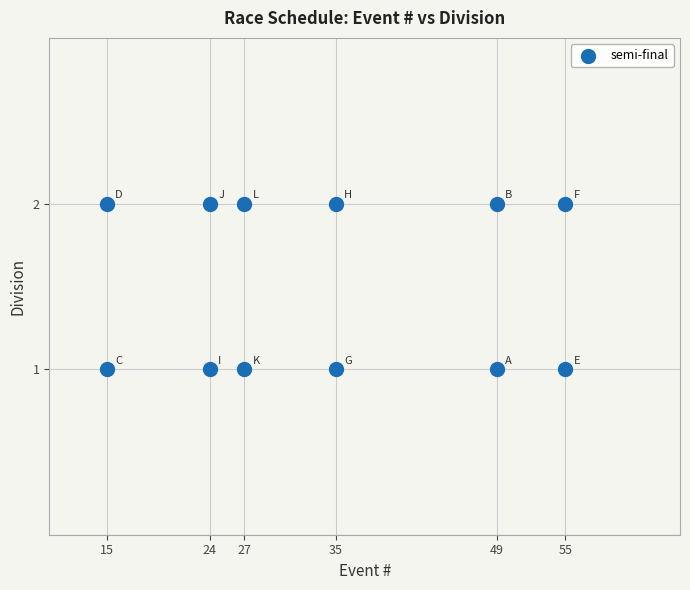

What is the average X value?

34